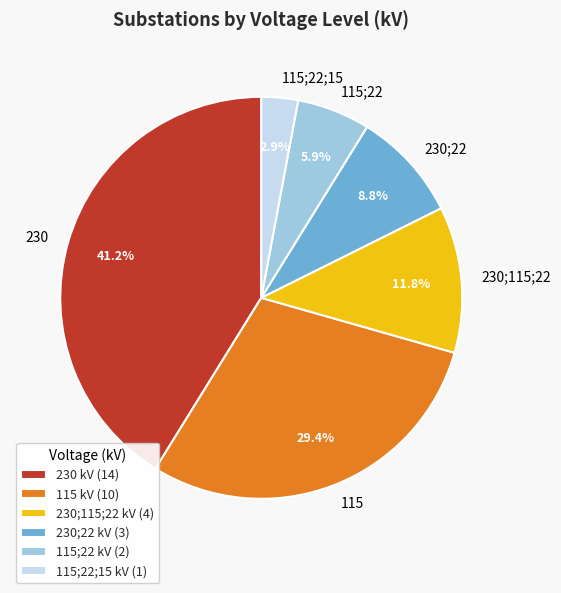

Is there a majority slice in this chart?

No